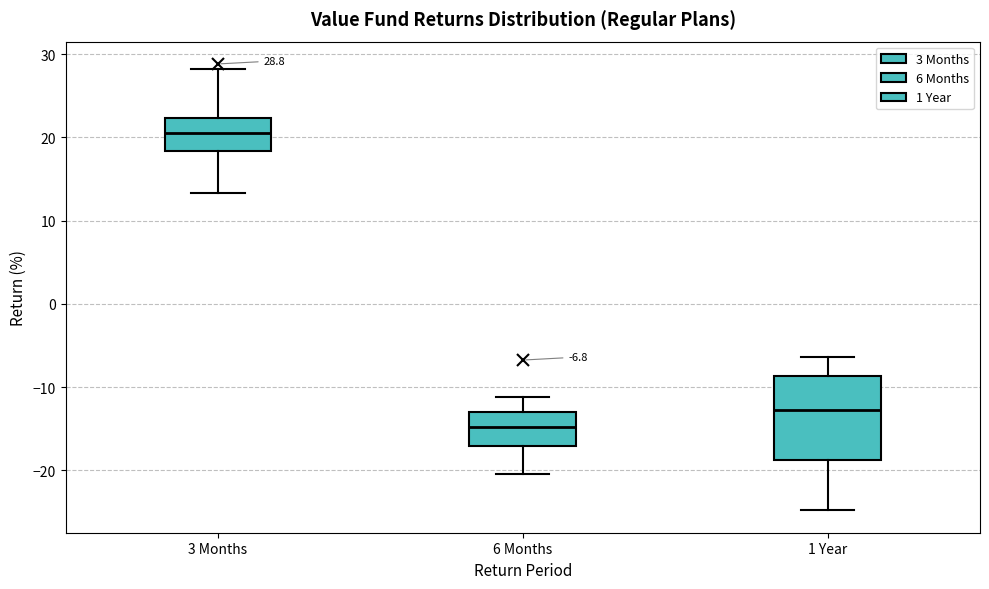

Comparing the boxes themselves (not the whiskers), which one is the tallest?

1 Year